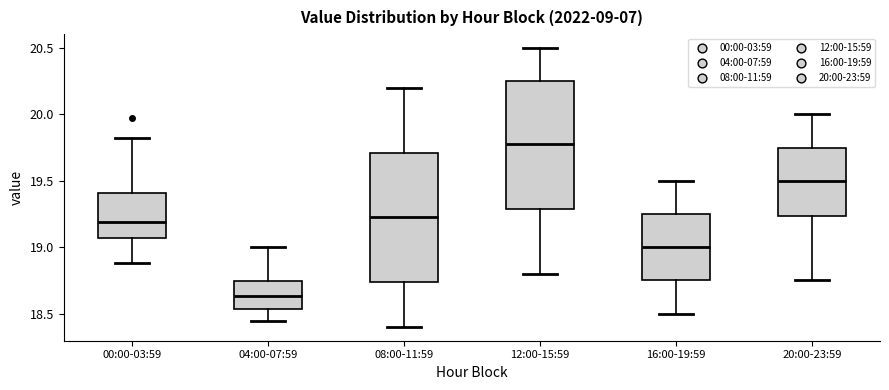

Which box has the lowest median line?

04:00-07:59